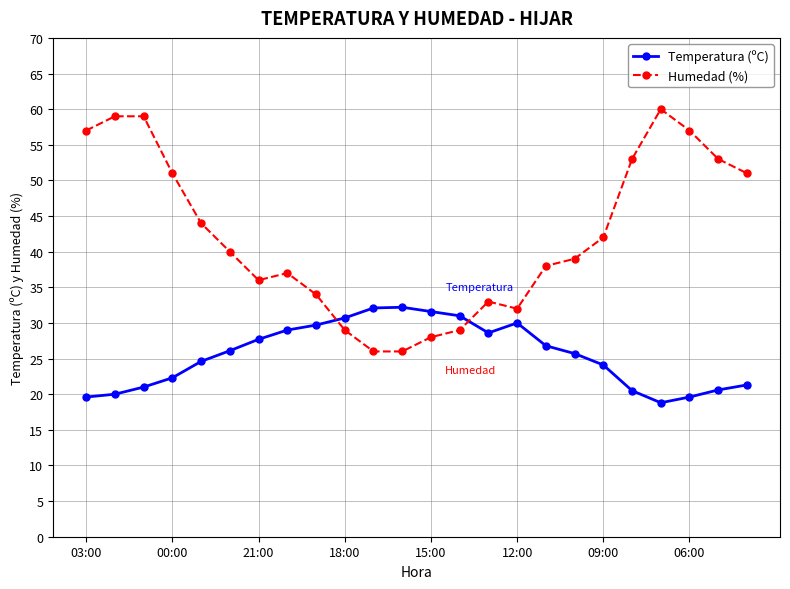

What is the value of the Humedad (%) point at the 21st from the left?

60.0